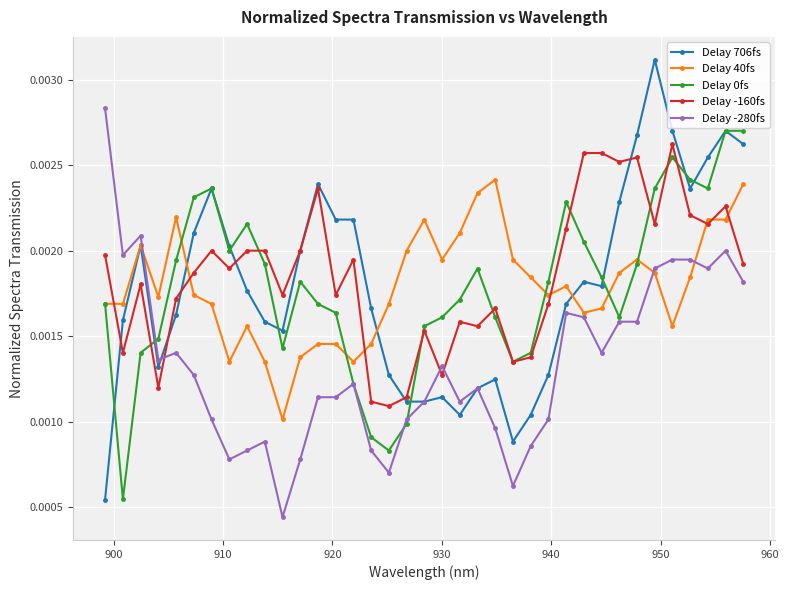

At how many categories does at least one series exceed 0?

37